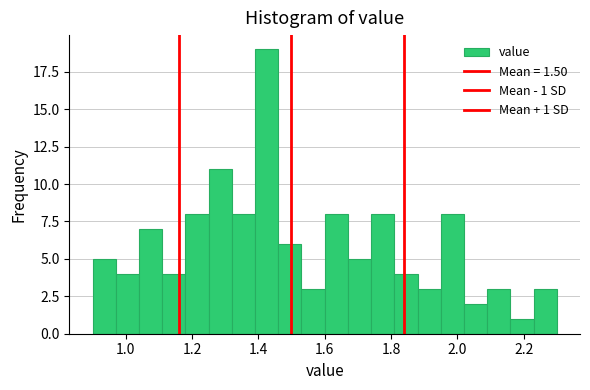

Read against the x-axis, roughly where is the centre of the tallest bar?

1.42